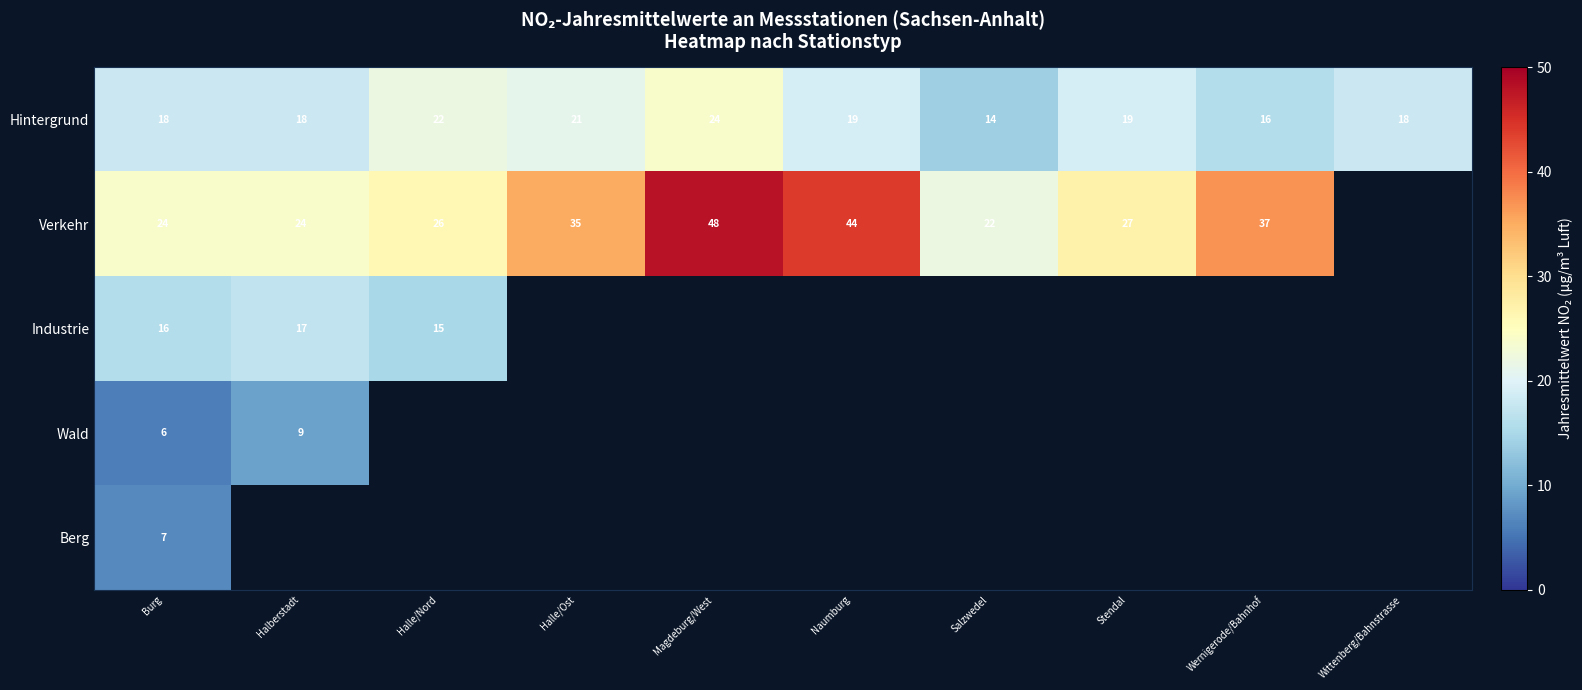

At Burg, list the series in order from largest to smallest.

Verkehr, Hintergrund, Industrie, Berg, Wald